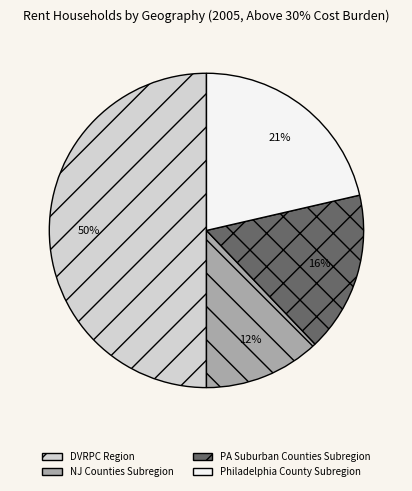

To the nearest percent, what is the average slice percentage?

25%